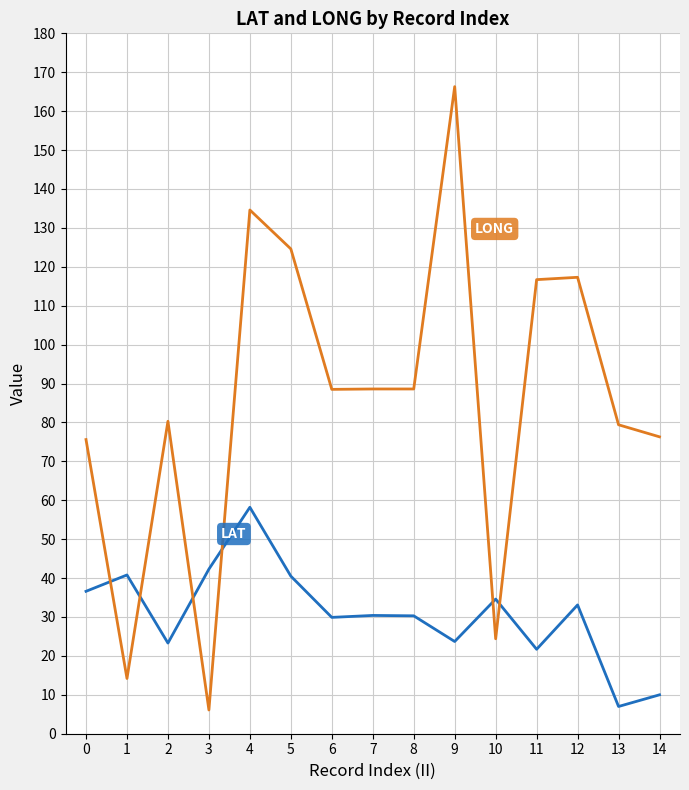

Which category has the highest value across all series?

9